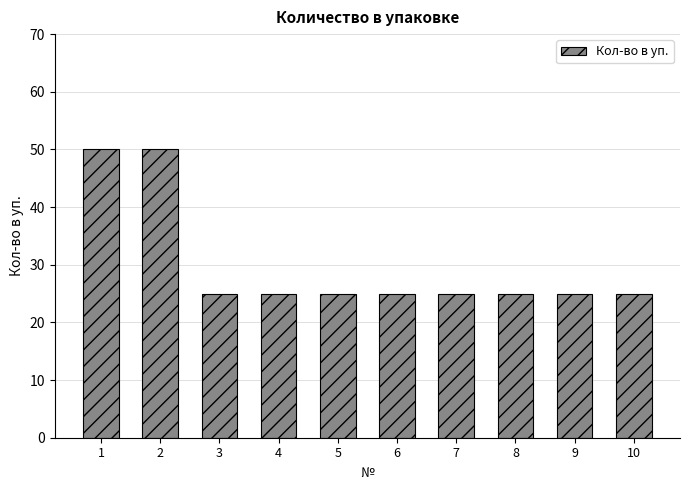

Reading left to right, list all the values displayed in this chart.

50	50	25	25	25	25	25	25	25	25